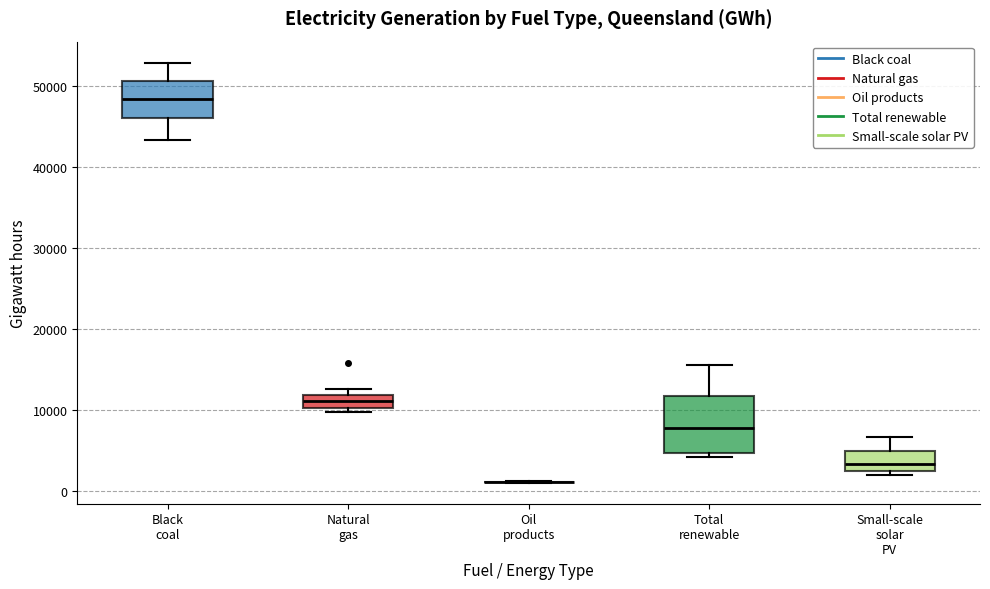

Which box is the tallest, from its lower edge to its upper edge?

Total renewable